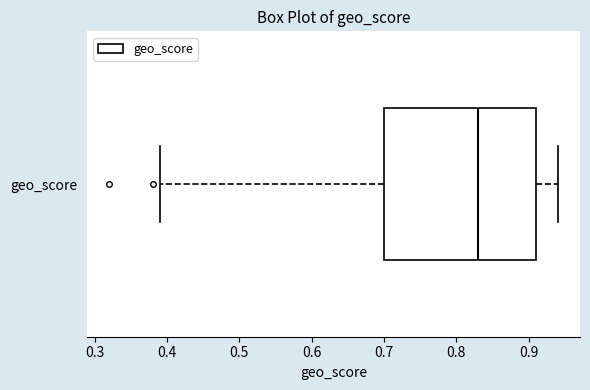

Transcribe this box plot: give where the median line is, the range the box spans, and where the two whiskers end, as read against the x-axis. The values are not printed on the chart, so give them approximately, as read against the axis.

median 0.83, box 0.70 to 0.91, whiskers 0.39 to 0.94